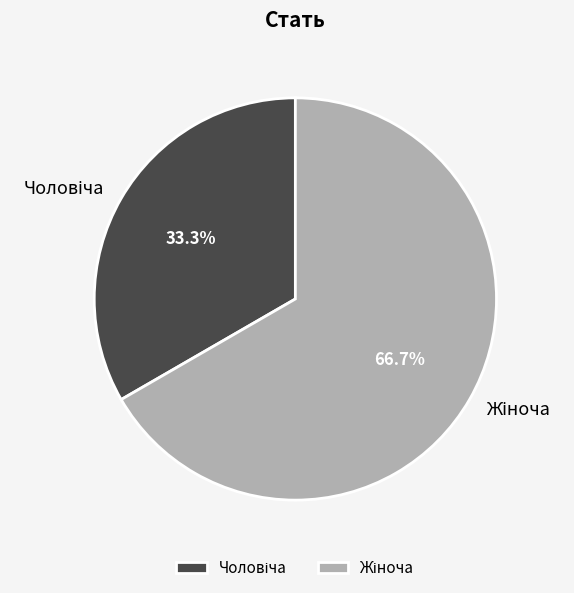

Is there any slice that represents more than half of the pie?

Yes